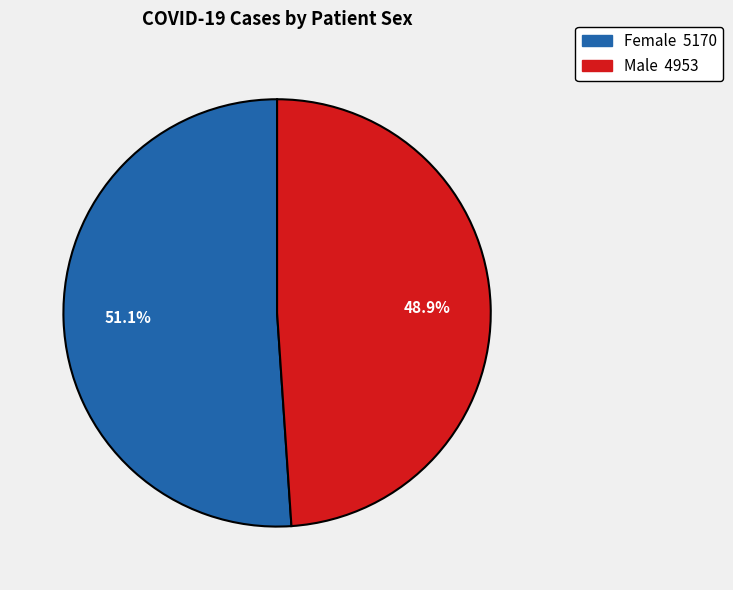

What percentage is the Male slice, to the nearest percent?

49%